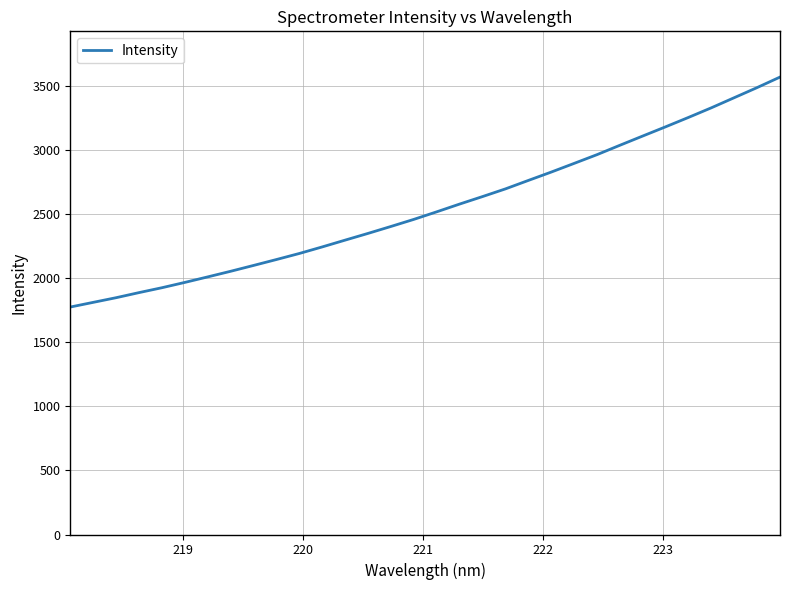

What is the smallest value displayed?

1775.4